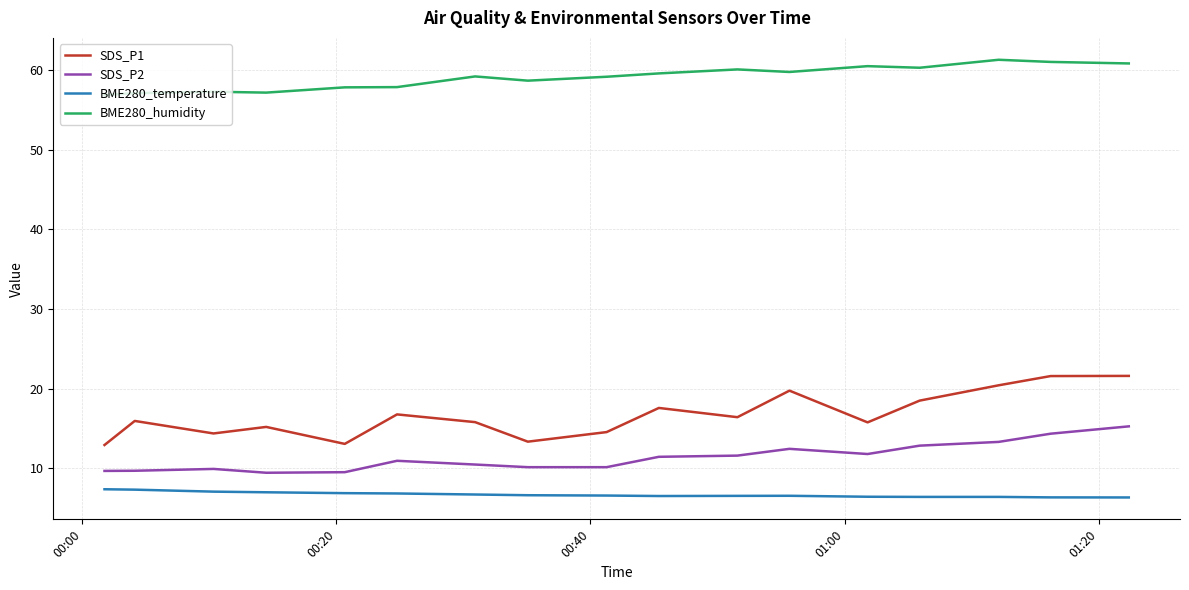

True or false: SDS_P2 and BME280_humidity cross at least once.

False